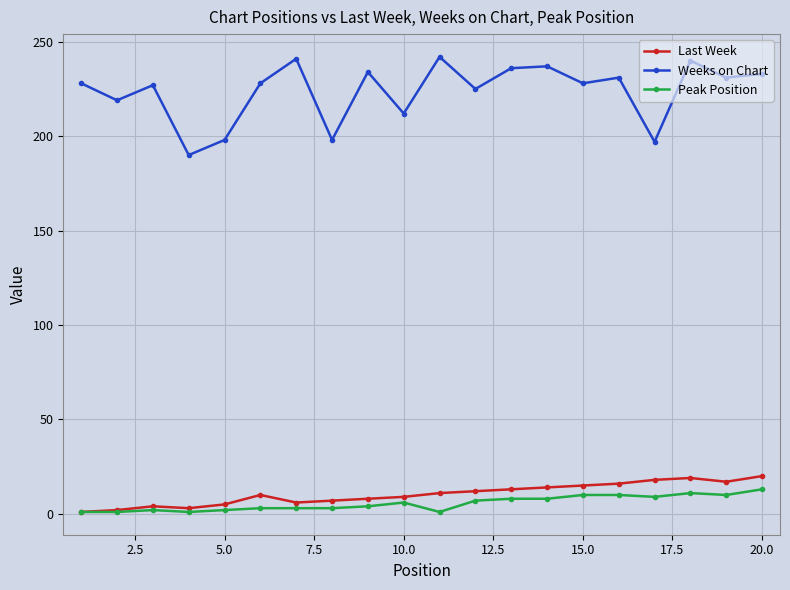

Which series has the widest spread of values?

Weeks on Chart